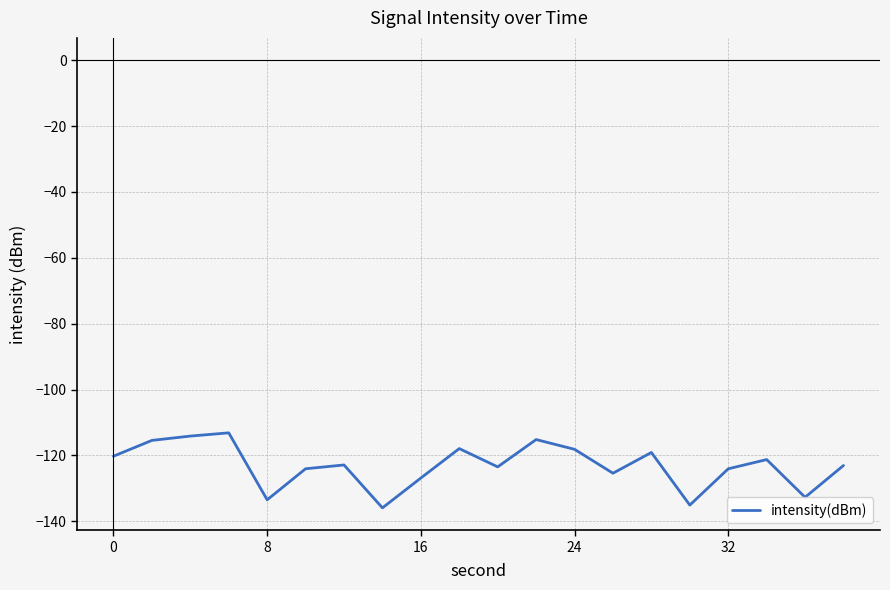

What is the maximum value shown in the chart?

-113.1